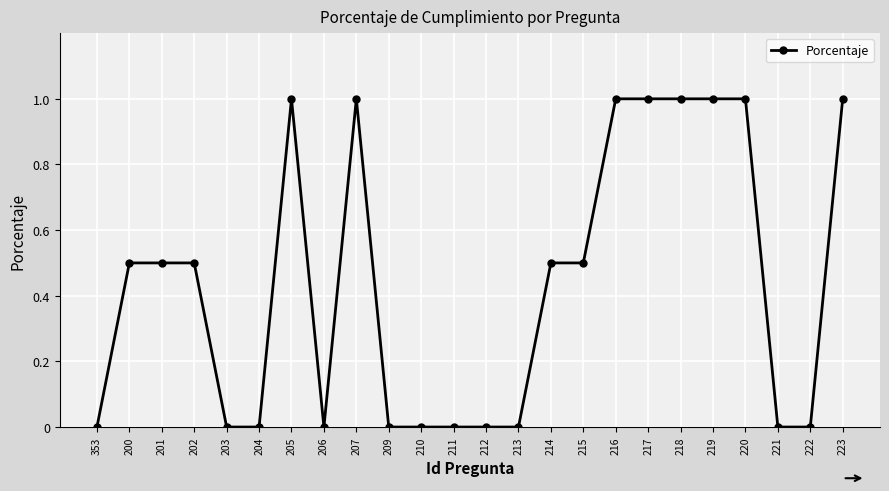

How many data points does each series have?

24